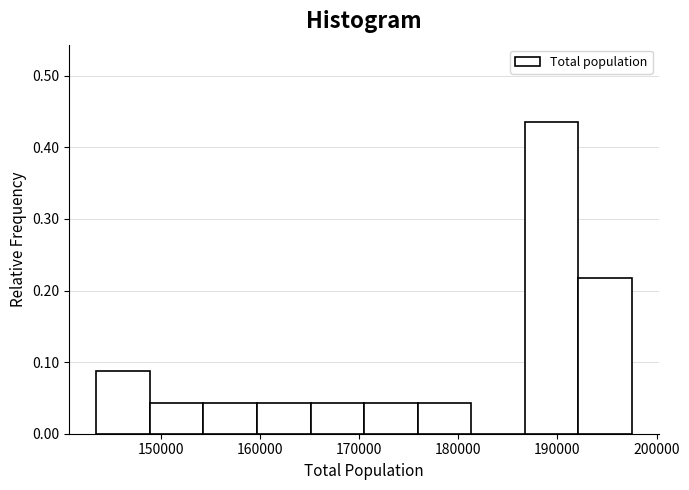

Reading left to right, list every bar in this chart as the range it spans on the x-axis followed by its height. Neither the bar edges nor the heights are printed on the chart, so give them approximately, as read against the axes.

143000 to 149000: 0.09
149000 to 154000: 0.04
154000 to 160000: 0.04
160000 to 165000: 0.04
165000 to 170000: 0.04
170000 to 176000: 0.04
176000 to 181000: 0.04
181000 to 187000: 0
187000 to 192000: 0.43
192000 to 198000: 0.22